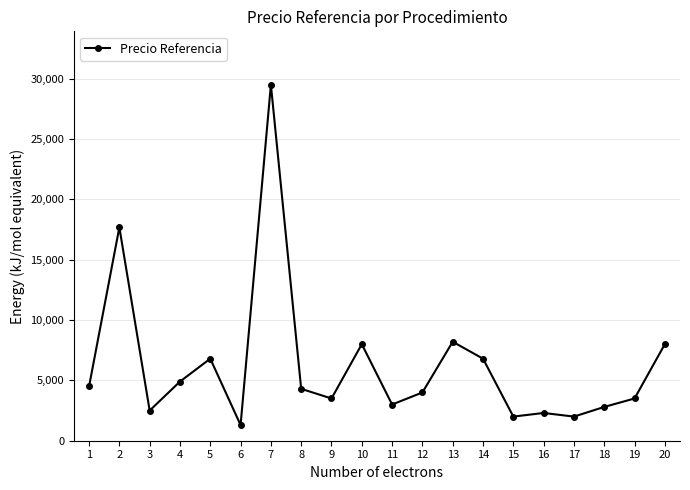

Reading left to right, extract all data points from this chart.

1=4500	2=17680	3=2500	4=4900	5=6800	6=1300	7=29500	8=4300	9=3500	10=8000	11=3000	12=4000	13=8200	14=6800	15=2000	16=2300	17=2000	18=2800	19=3500	20=8000